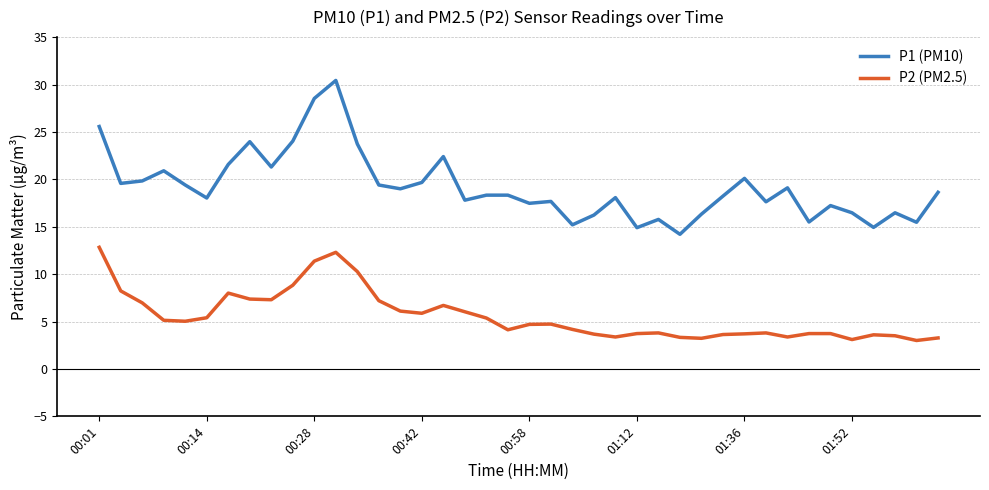

List the series in order of their overall mean, highest first.

P1 (PM10), P2 (PM2.5)